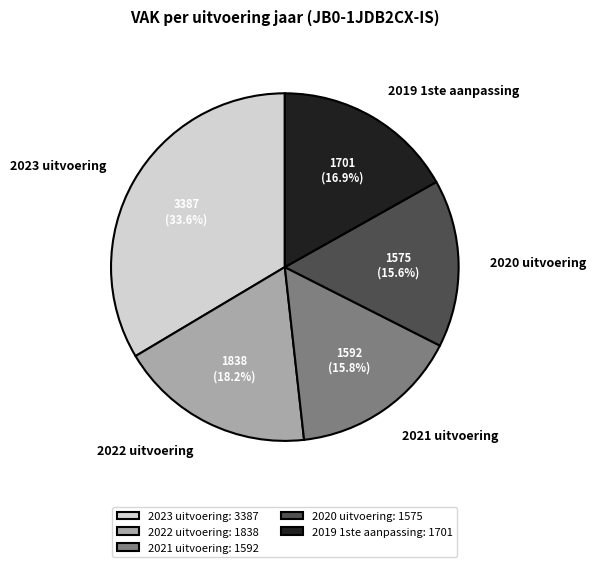

Between 2023 uitvoering and 2019 1ste aanpassing, which is larger?

2023 uitvoering